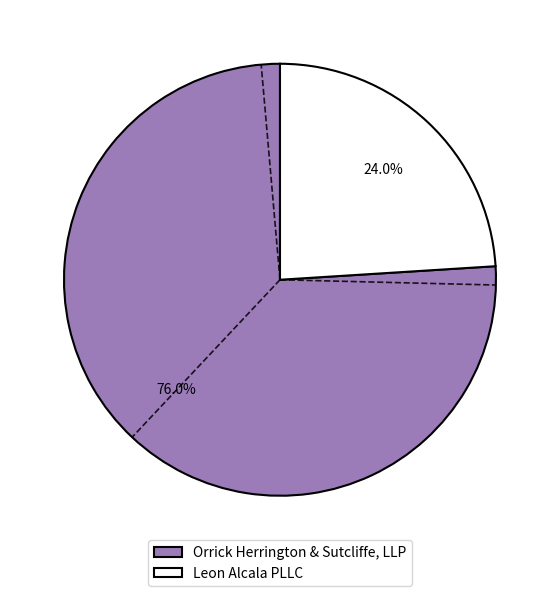

What is the ratio of the value at Leon Alcala PLLC to the value at Orrick Herrington & Sutcliffe, LLP?

0.3